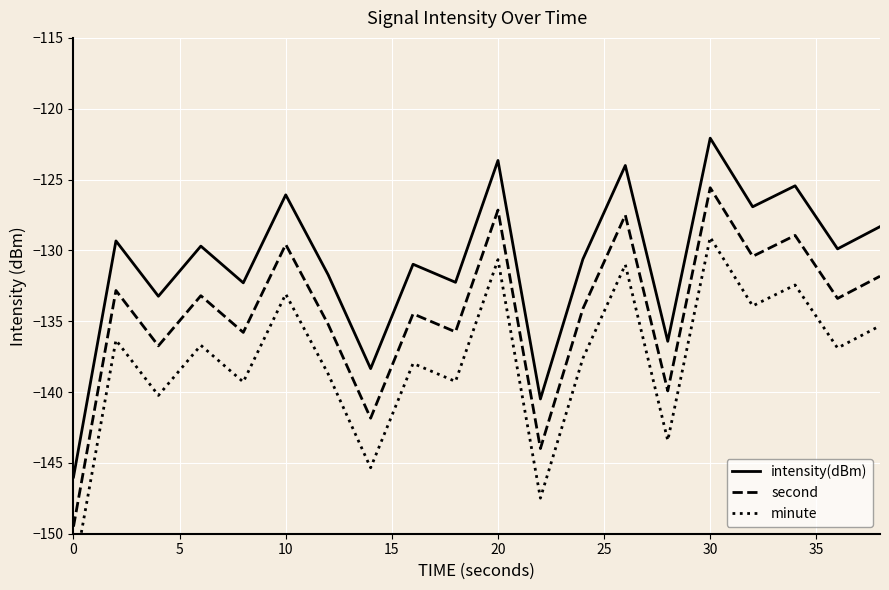

How many data points does each series have?

20